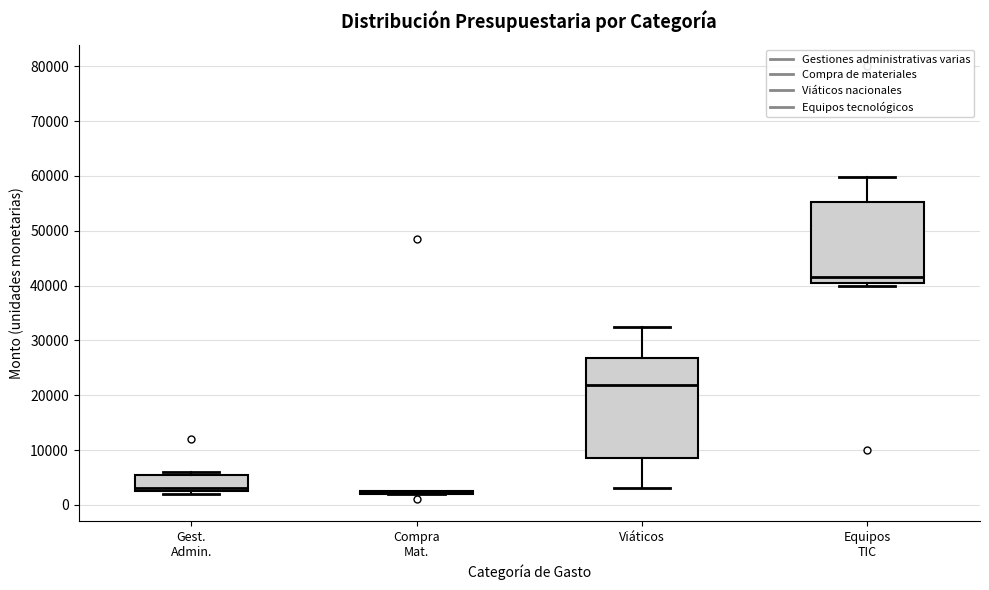

Reading left to right, transcribe this box plot: for each box, give where its median line is, the range the box spans, and where its two whiskers end, as read against the y-axis. The values are not printed on the chart, so give them approximately, as read against the axis.

Gest. Admin.: median 3000 (just above the box's lower edge), box 3000 to 5000, whiskers 2000 to 6000
Compra Mat.: box collapsed to a line at 2000, whiskers 2000 to 3000
Viáticos: median 22000, box 9000 to 27000, whiskers 3000 to 32000
Equipos TIC: median 42000, box 40000 to 55000, whiskers 40000 (just below the box's lower edge) to 60000